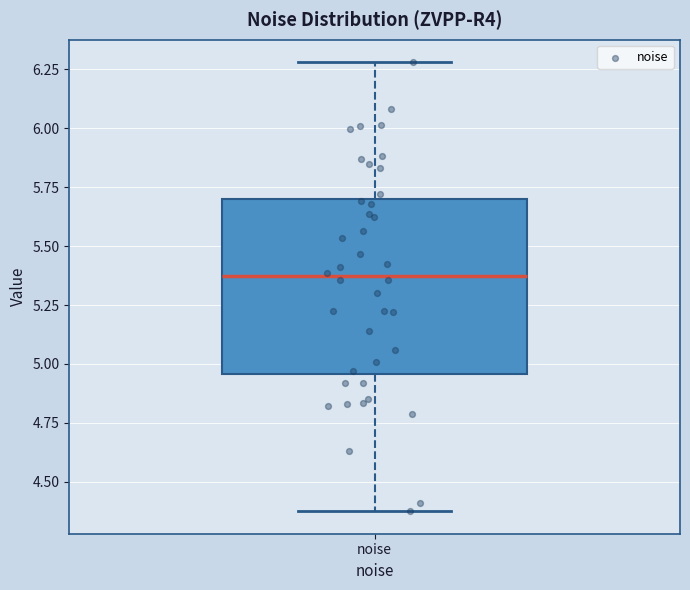

Read this box plot against the y-axis: the position of the median line, the range covered by the box, and the ends of both whiskers. The values are not printed on the chart, so give them approximately, as read against the axis.

median 5.35, box 4.95 to 5.70, whiskers 4.35 to 6.30